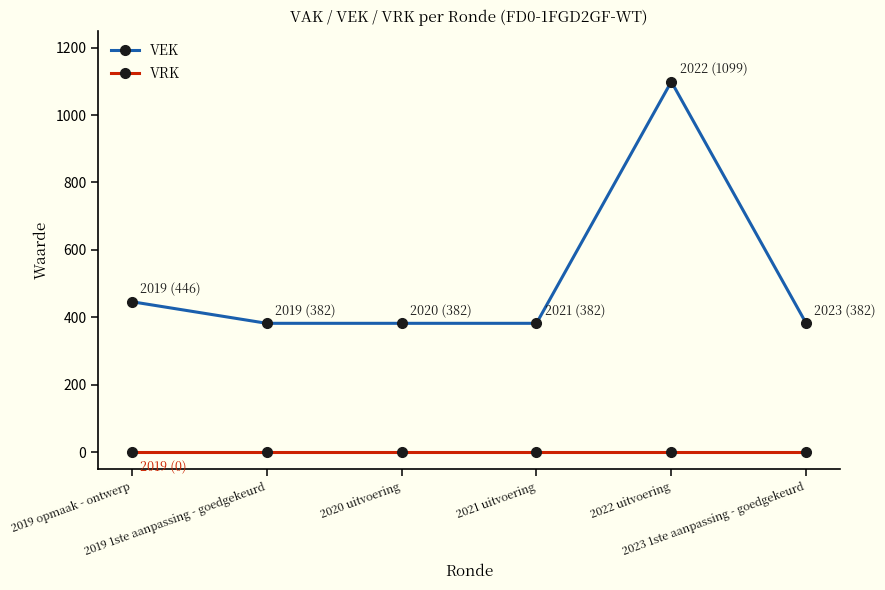

What are all the series names shown in the legend?

VEK, VRK